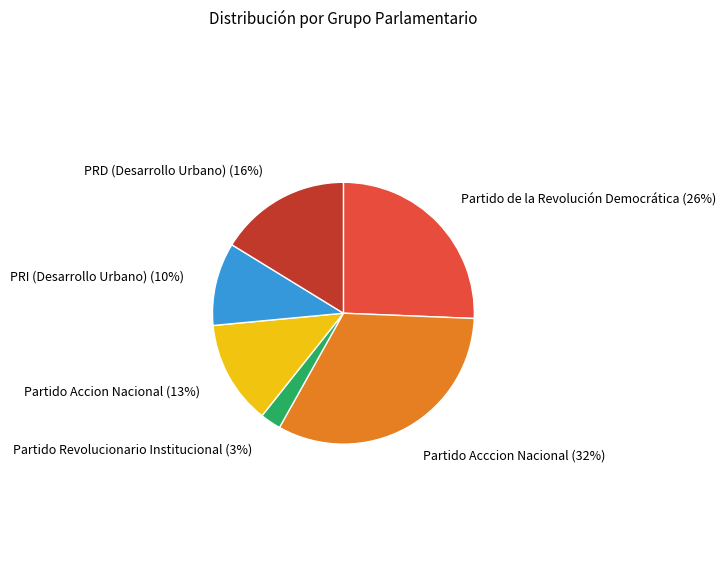

Is there a majority slice in this chart?

No